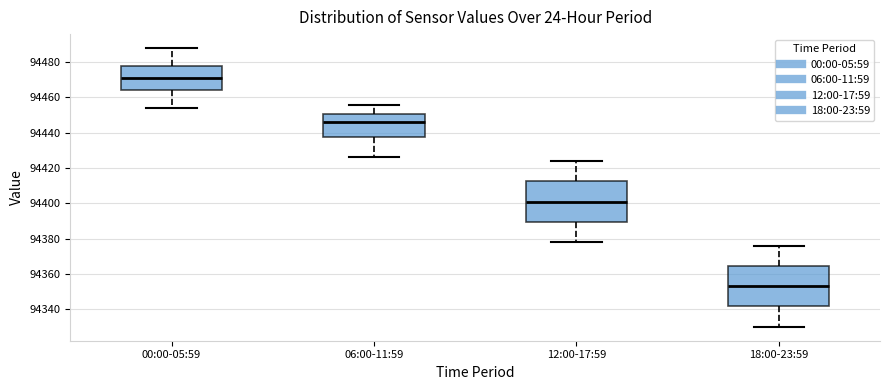

Reading left to right, read every box against the y-axis: the position of its median line, the range the box covers, and the ends of its whiskers. The values are not printed on the chart, so give them approximately, as read against the axis.

00:00-05:59: median 94472, box 94464 to 94478, whiskers 94454 to 94488
06:00-11:59: median 94446, box 94438 to 94450, whiskers 94426 to 94456
12:00-17:59: median 94402, box 94390 to 94412, whiskers 94378 to 94424
18:00-23:59: median 94354, box 94342 to 94364, whiskers 94330 to 94376